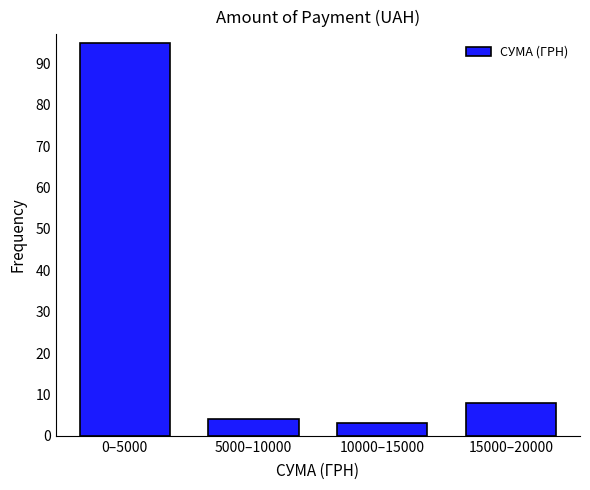

Reading left to right, list all the values displayed in this chart.

0–5000=95	5000–10000=4	10000–15000=3	15000–20000=8